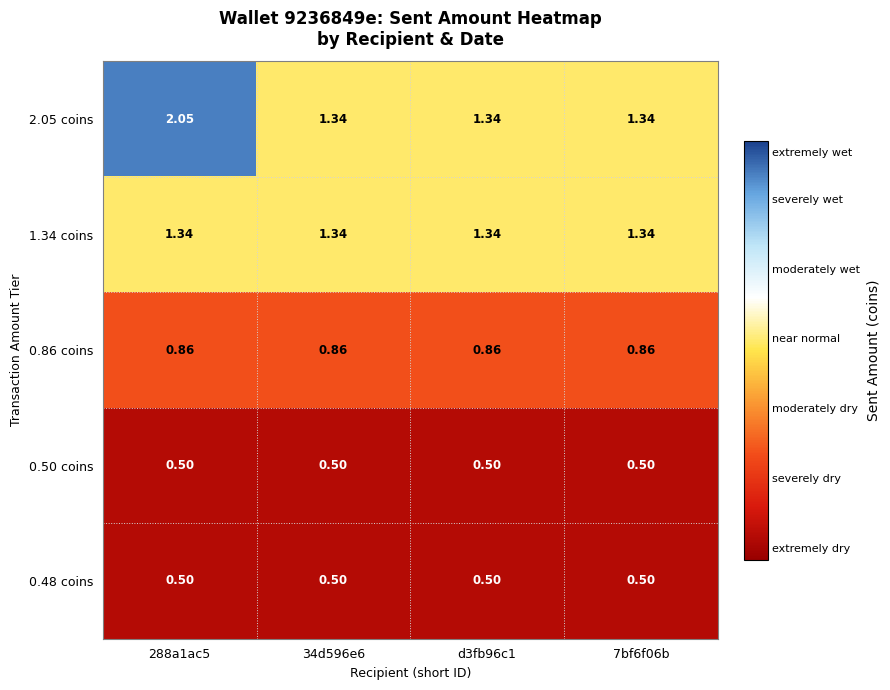

Is the value of 0.50 coins at 288a1ac5 greater than the value of 0.86 coins at 7bf6f06b?

No